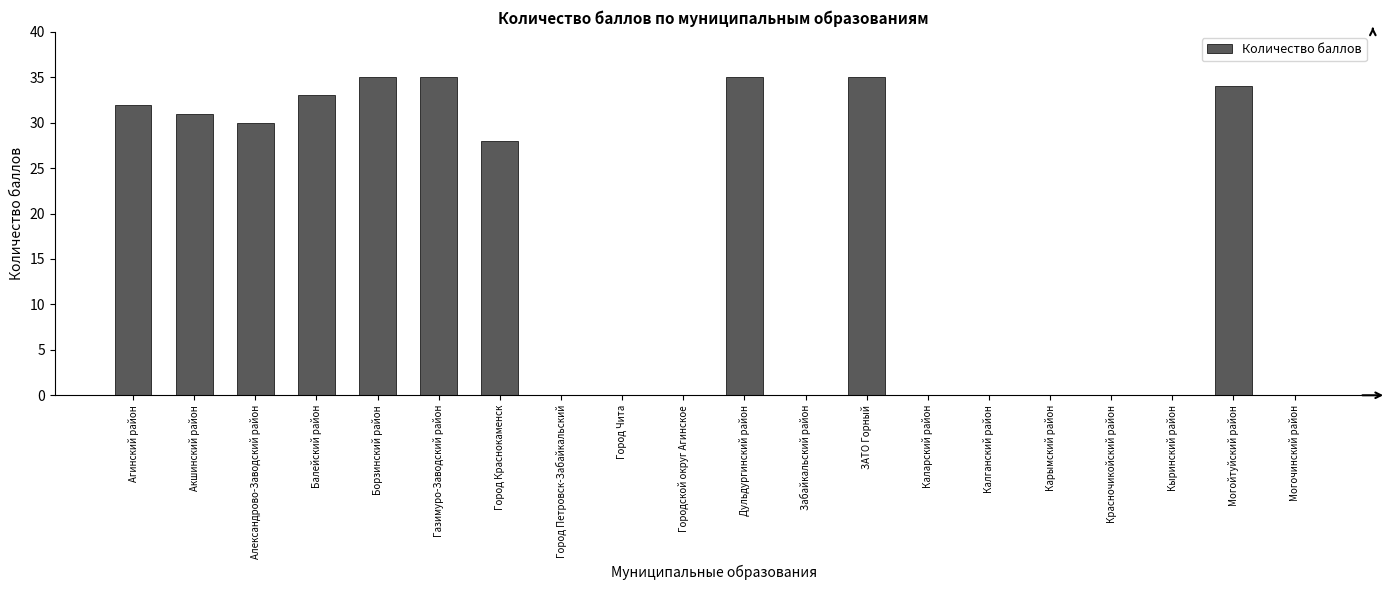

What is the maximum value shown in the chart?

35